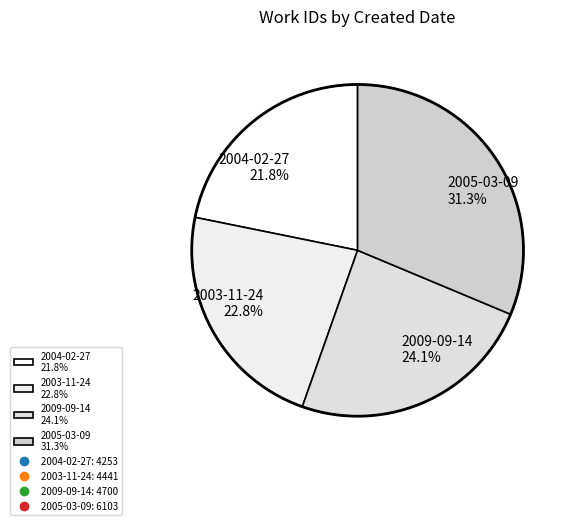

Which has a higher value, 2003-11-24 or 2009-09-14?

2009-09-14